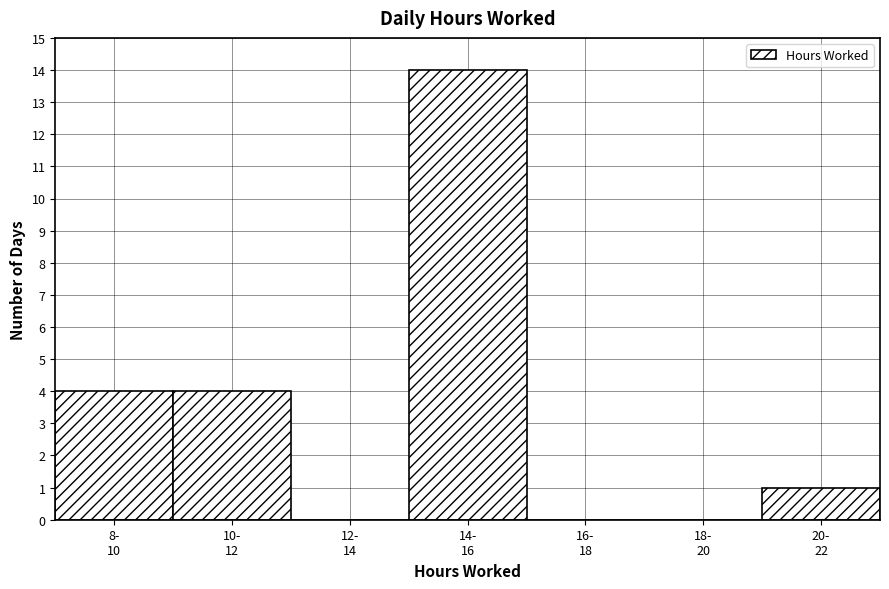

What is the greatest value displayed?

14